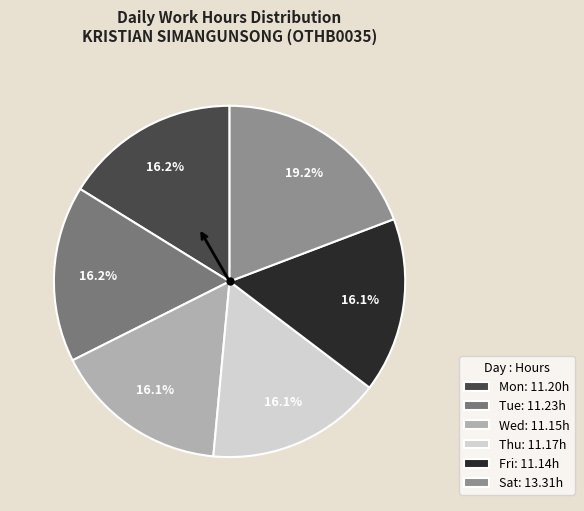

Approximately how many times larger is the value at Tue compared to Thu?

1.0